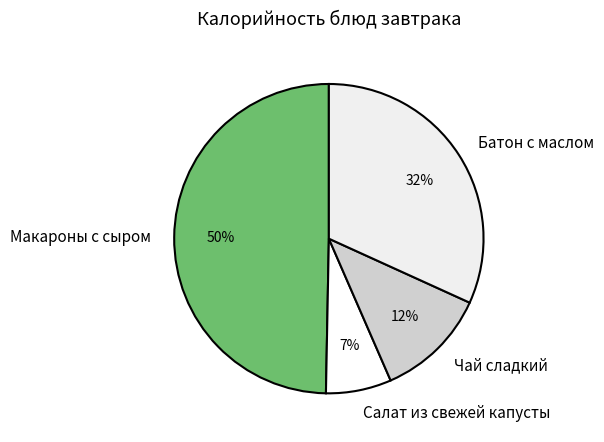

To the nearest percent, what is the combined percentage of Чай сладкий and Макароны с сыром?

61%